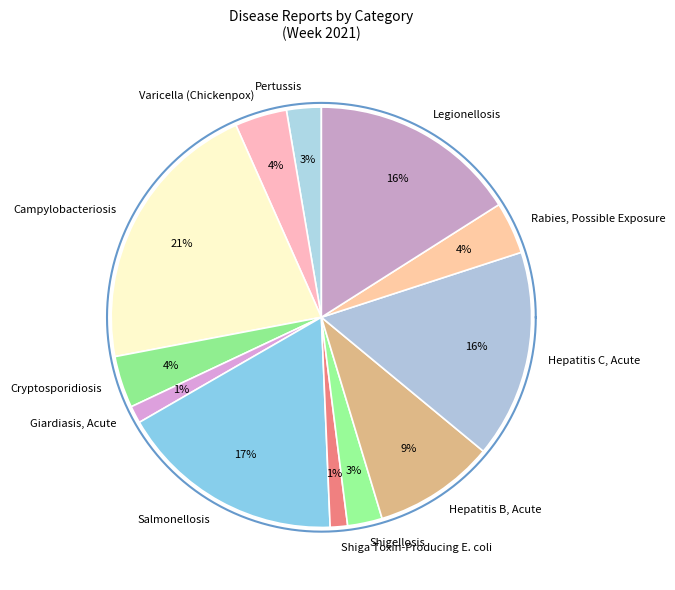

Which category has the smallest portion of the pie?

Giardiasis, Acute